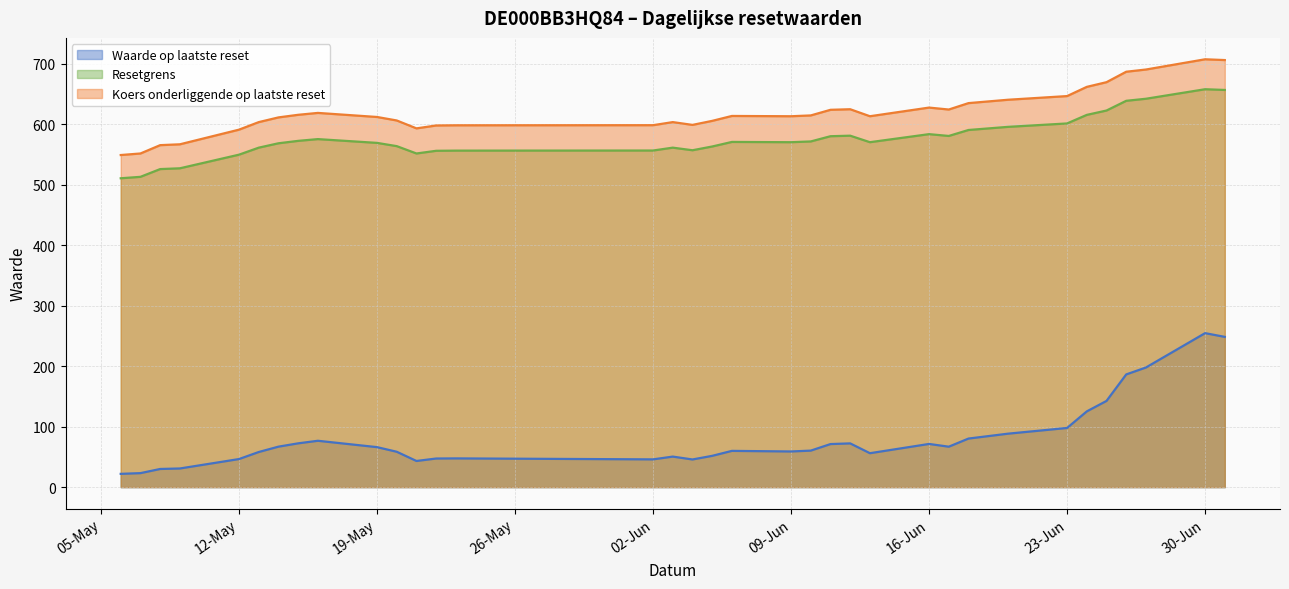

What is the difference between the maximum and minimum values in the Waarde op laatste reset series?

232.8